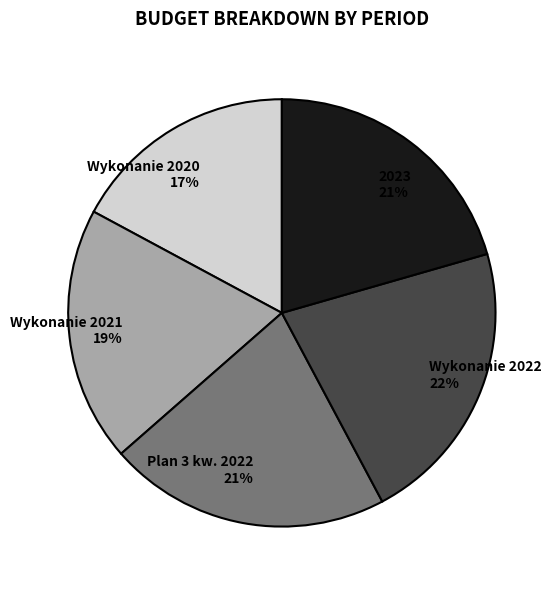

What is the ratio of the value at Wykonanie 2020 to the value at Wykonanie 2021?

0.9